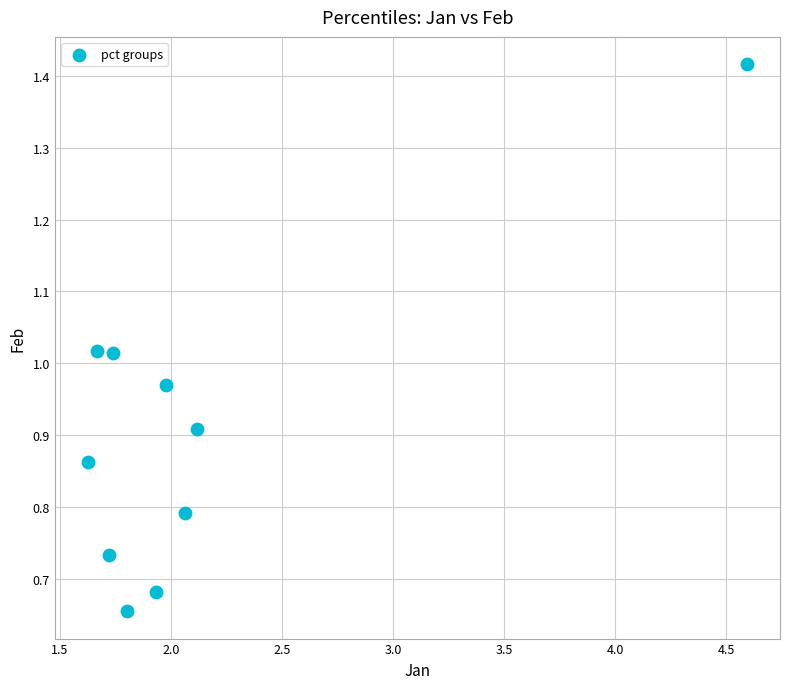

What is the average X value?

2.1